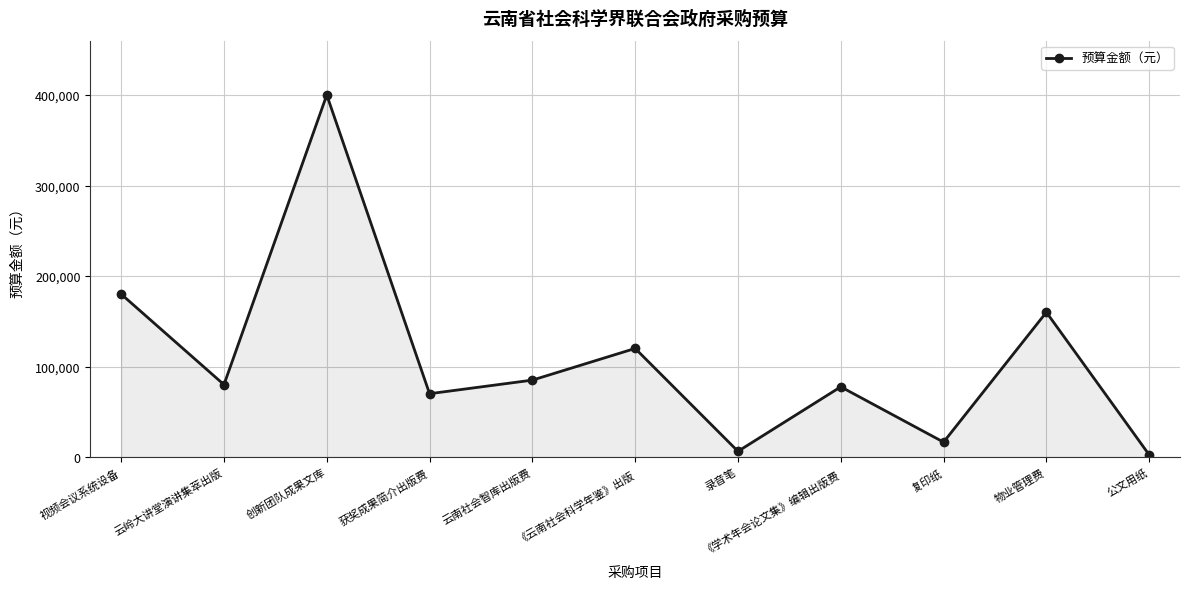

At which label does the data first exceed 80000?

视频会议系统设备